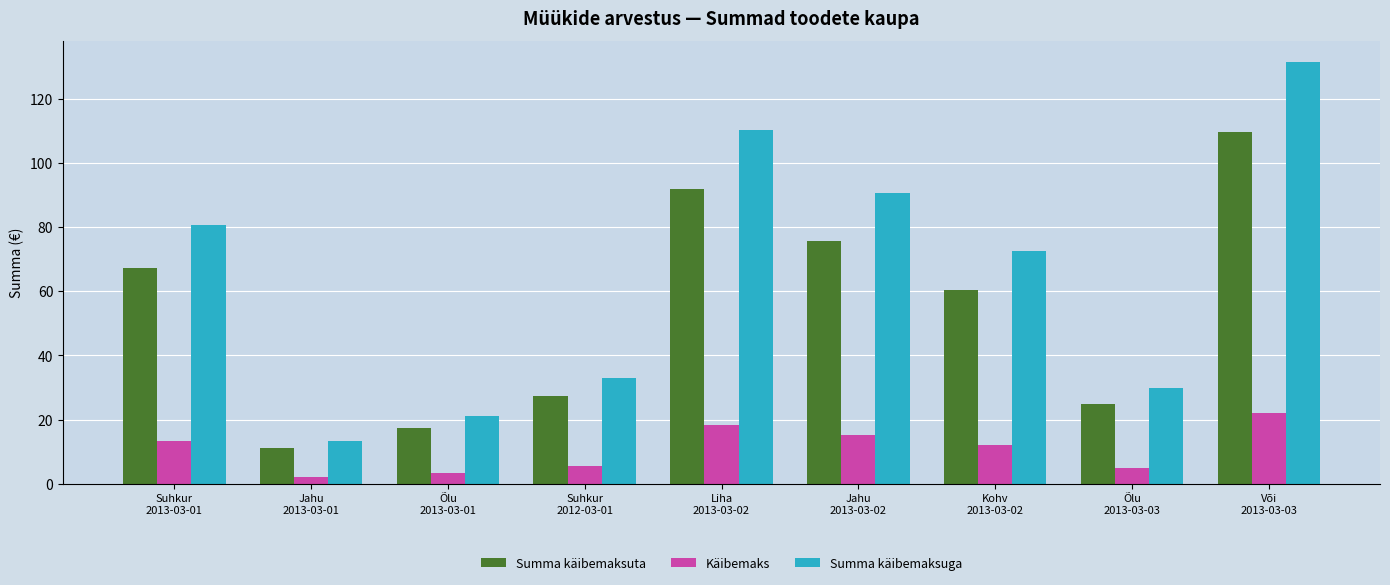

What is the label of the 2nd bar from the right?

Õlu
2013-03-03